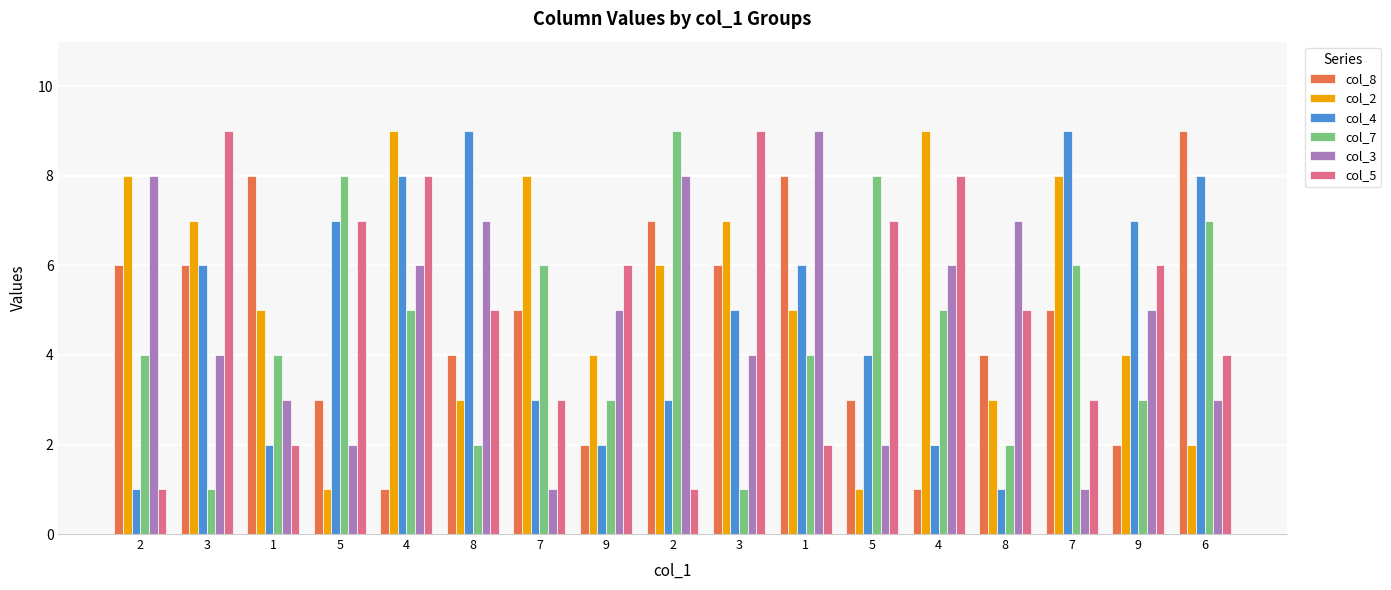

True or false: col_2 has a value of 3 at 8.

True